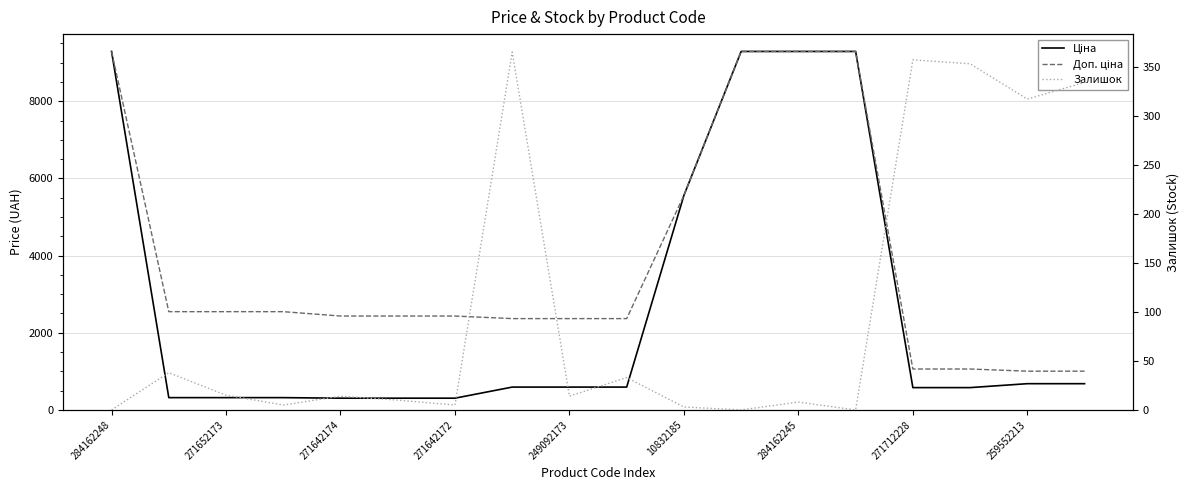

The Залишок series shows 334.0 at 17. True or false?

True